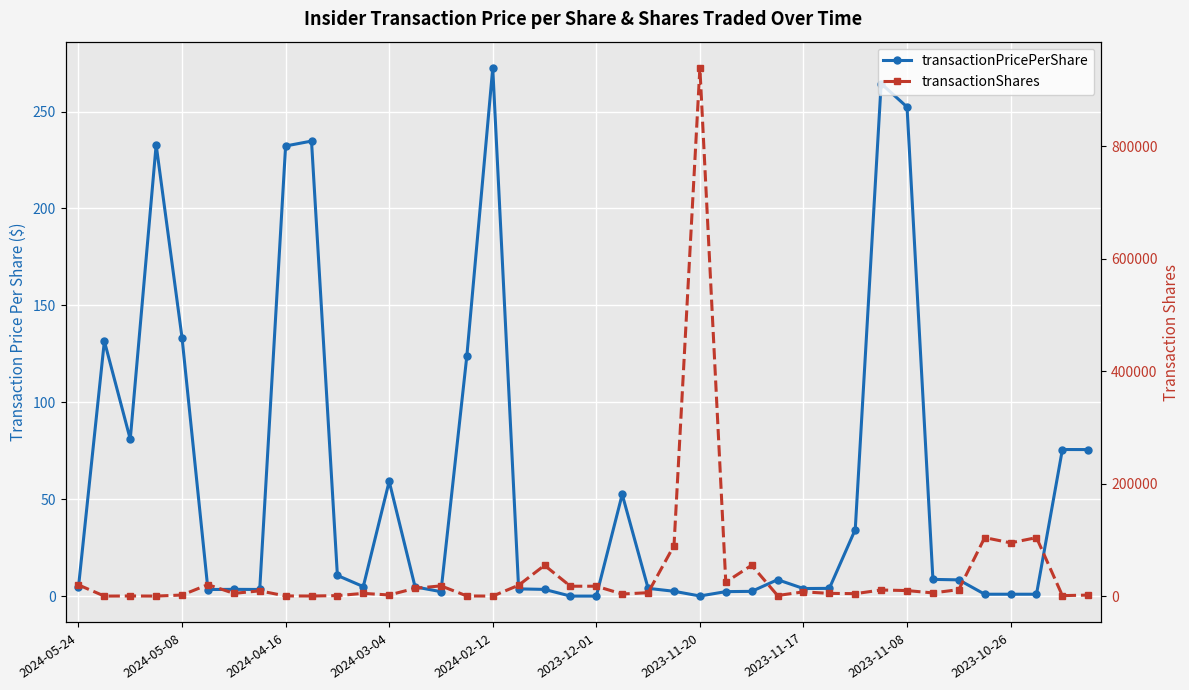

Which series has the widest spread of values?

transactionShares